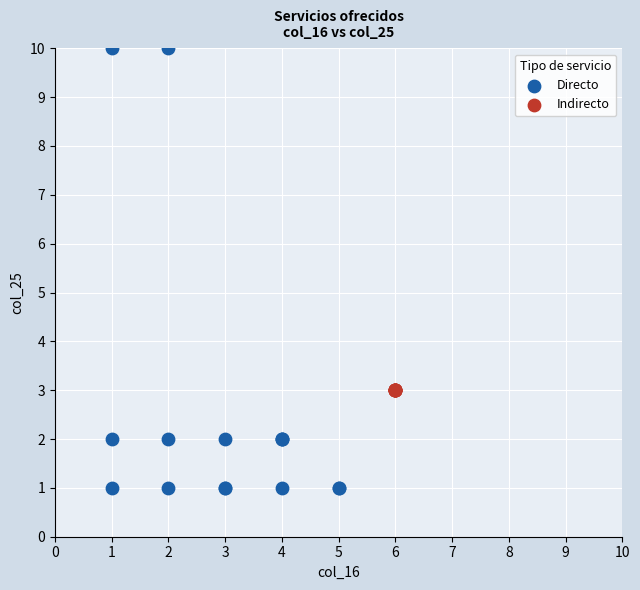

Which series reaches the minimum Y coordinate?

Directo